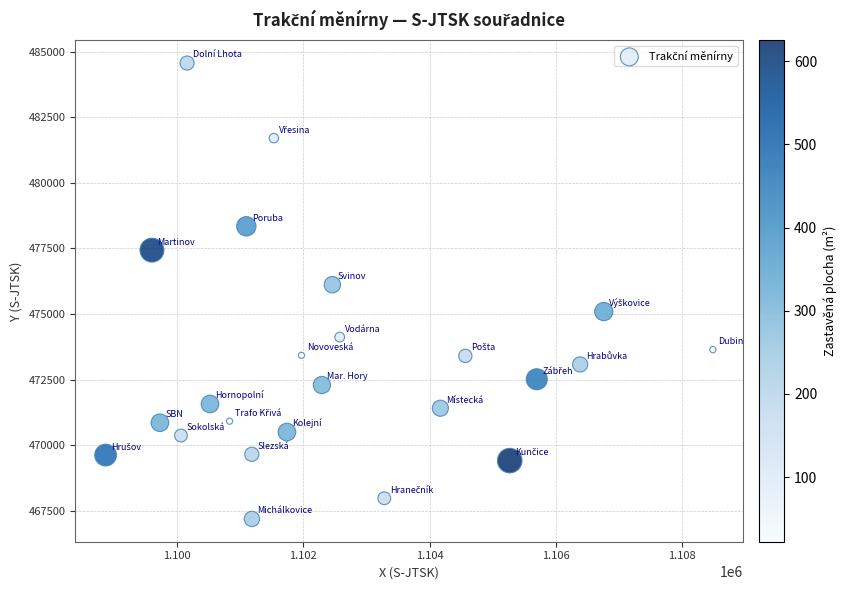

What Y value in the scatter plot is closest to 475878?

476117.7